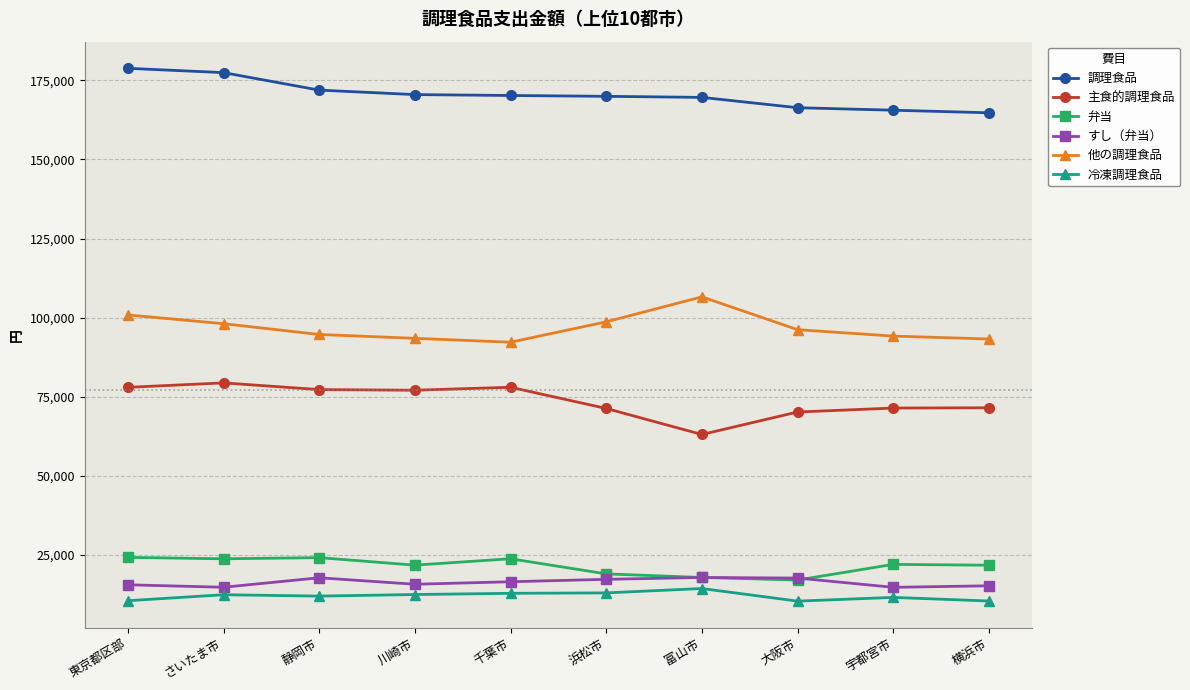

What is the spread (max minus min) of values at 千葉市?

157386